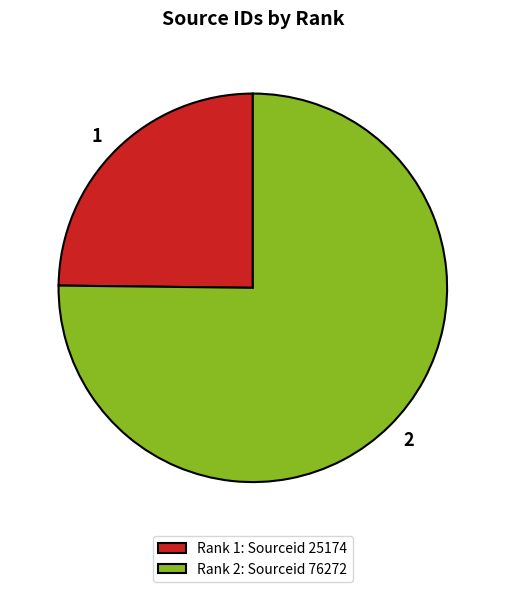

Is it true that 1 is 25% of the pie?

True